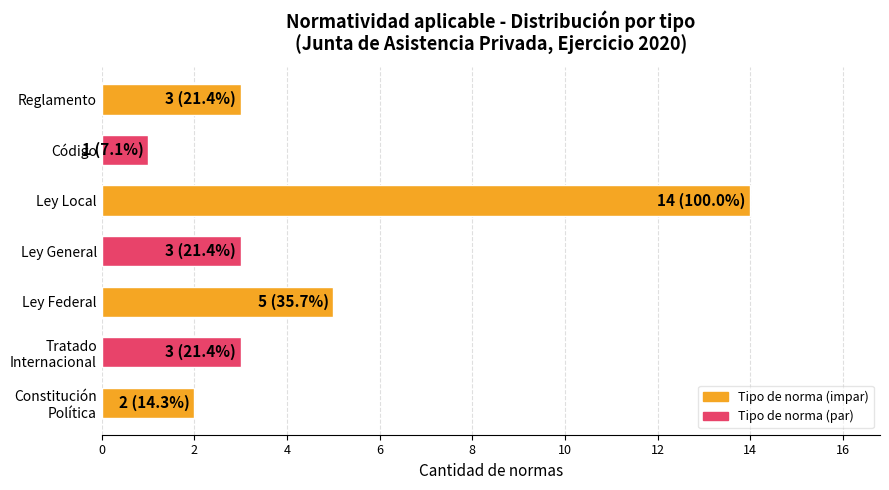

The chart shows a value of 1 at Código. True or false?

True